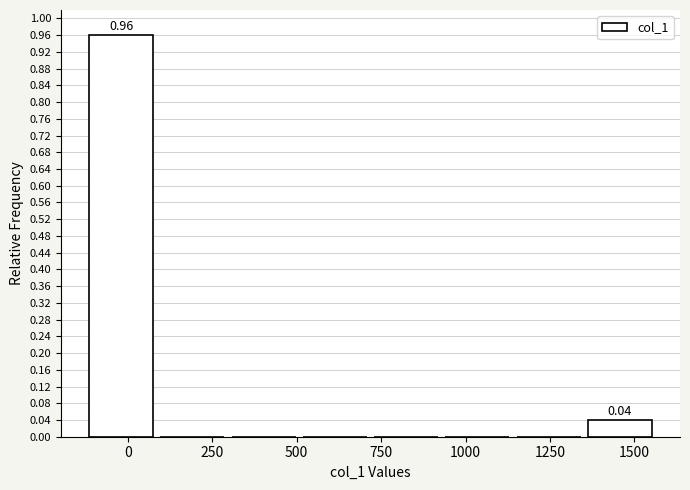

Which range on the x-axis has the tallest bar?

-100 to 100